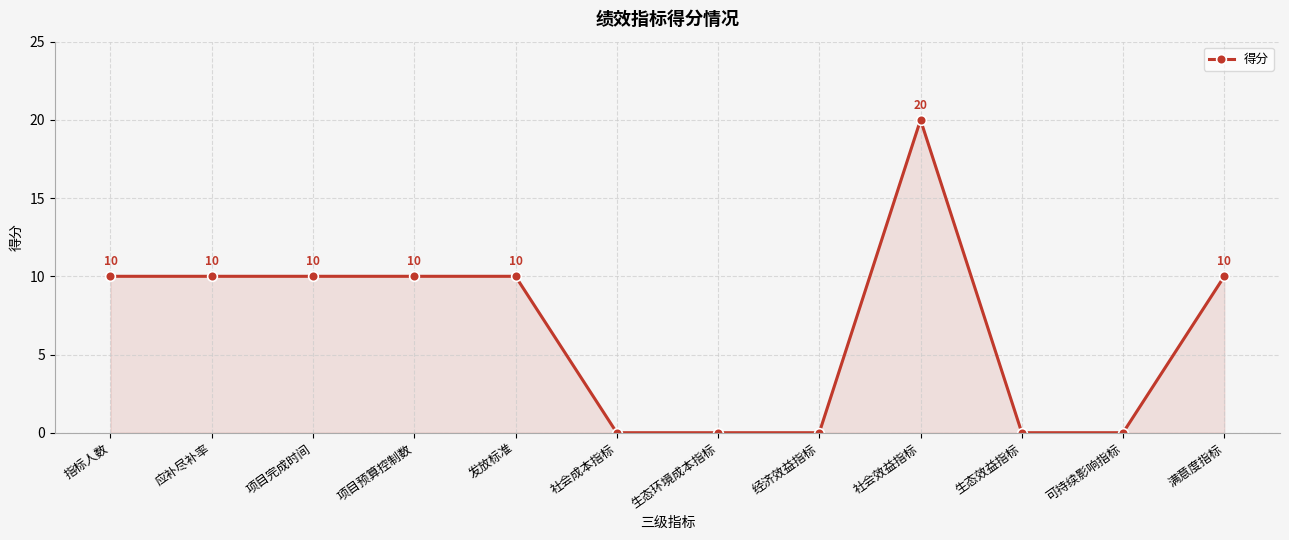

Count the values in the range 0 to 10.

11